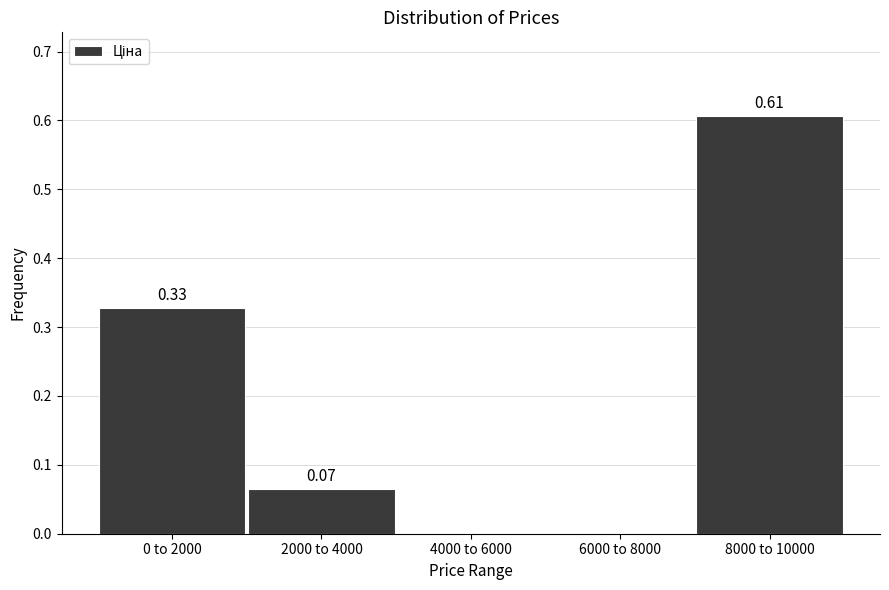

Which has a higher value, 2000 to 4000 or 6000 to 8000?

2000 to 4000